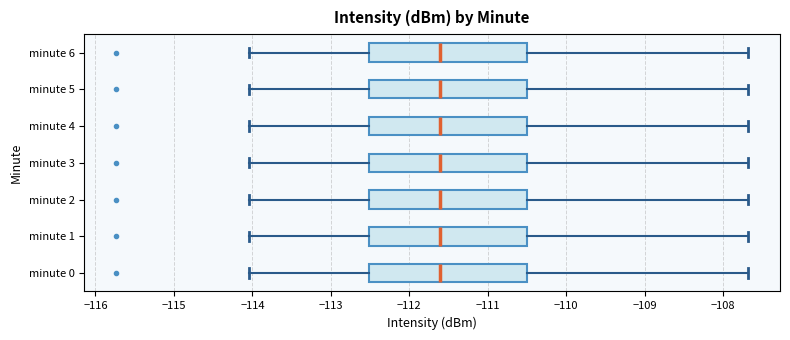

Reading bottom to top, read every box against the x-axis: the position of its median line, the range the box covers, and the ends of its whiskers. The values are not printed on the chart, so give them approximately, as read against the axis.

minute 0: median -111.6, box -112.5 to -110.5, whiskers -114.0 to -107.7
minute 1: median -111.6, box -112.5 to -110.5, whiskers -114.0 to -107.7
minute 2: median -111.6, box -112.5 to -110.5, whiskers -114.0 to -107.7
minute 3: median -111.6, box -112.5 to -110.5, whiskers -114.0 to -107.7
minute 4: median -111.6, box -112.5 to -110.5, whiskers -114.0 to -107.7
minute 5: median -111.6, box -112.5 to -110.5, whiskers -114.0 to -107.7
minute 6: median -111.6, box -112.5 to -110.5, whiskers -114.0 to -107.7